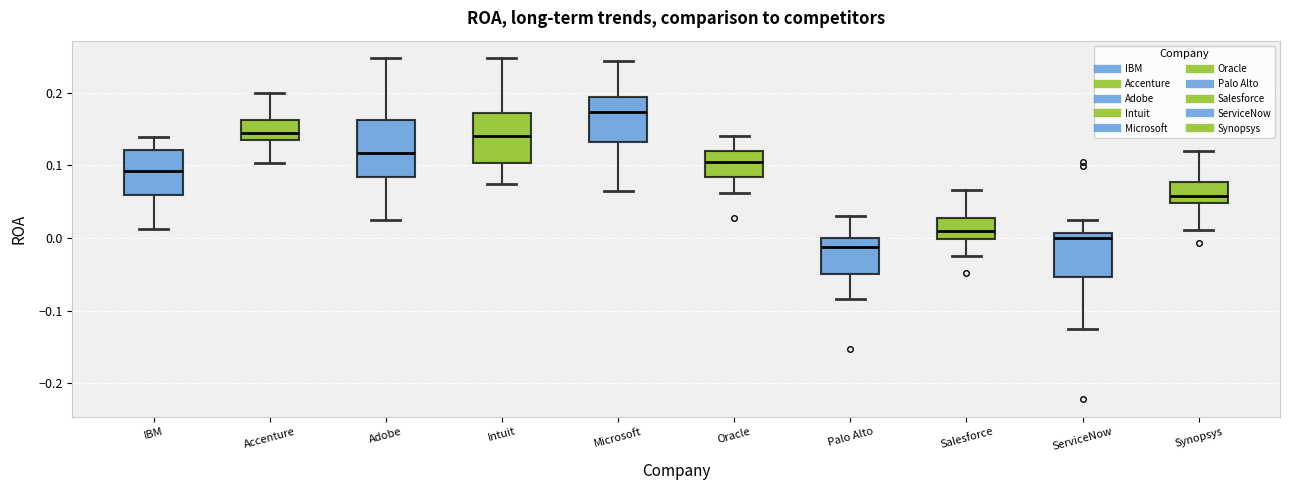

Reading left to right, transcribe this box plot: for each box, give where its median line is, the range the box spans, and where its two whiskers end, as read against the y-axis. The values are not printed on the chart, so give them approximately, as read against the axis.

IBM: median 0.09, box 0.06 to 0.12, whiskers 0.01 to 0.14
Accenture: median 0.14 (inside the box), box 0.14 to 0.16, whiskers 0.10 to 0.20
Adobe: median 0.12, box 0.08 to 0.16, whiskers 0.02 to 0.25
Intuit: median 0.14, box 0.10 to 0.17, whiskers 0.07 to 0.25
Microsoft: median 0.17, box 0.13 to 0.19, whiskers 0.06 to 0.24
Oracle: median 0.10, box 0.08 to 0.12, whiskers 0.06 to 0.14
Palo Alto: median -0.01, box -0.05 to 0.00, whiskers -0.08 to 0.03
Salesforce: median 0.01, box 0.00 to 0.03, whiskers -0.03 to 0.07
ServiceNow: median 0.00, box -0.05 to 0.01, whiskers -0.13 to 0.02
Synopsys: median 0.06, box 0.05 to 0.08, whiskers 0.01 to 0.12